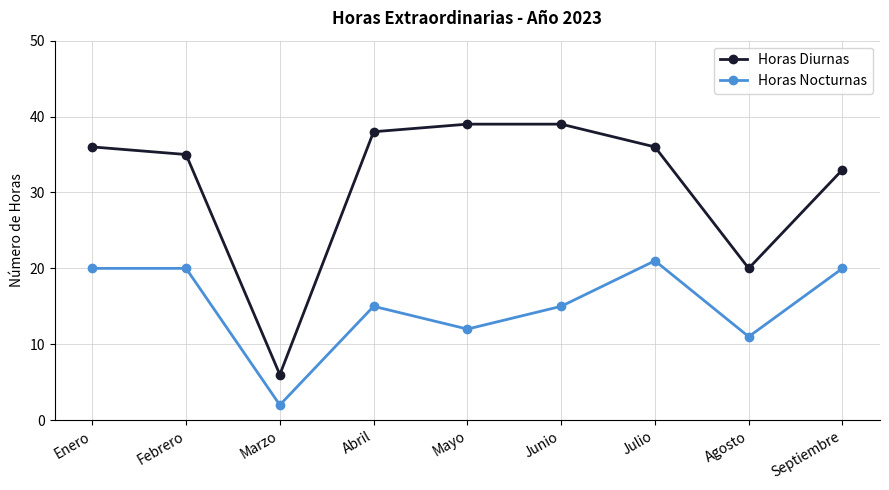

What is the smallest value displayed?

2